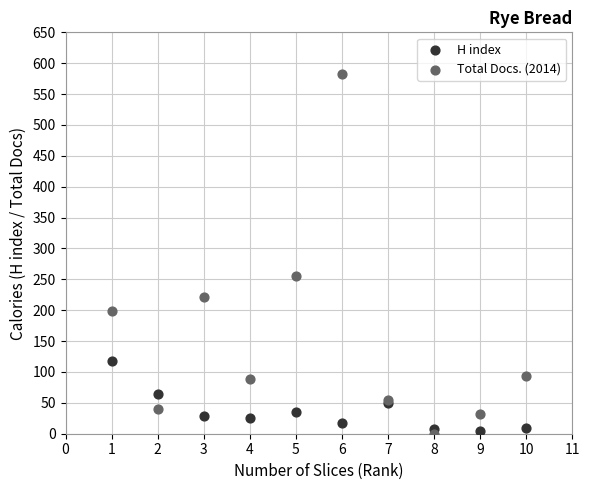

Which series has the largest Y range (max minus min)?

Total Docs. (2014)